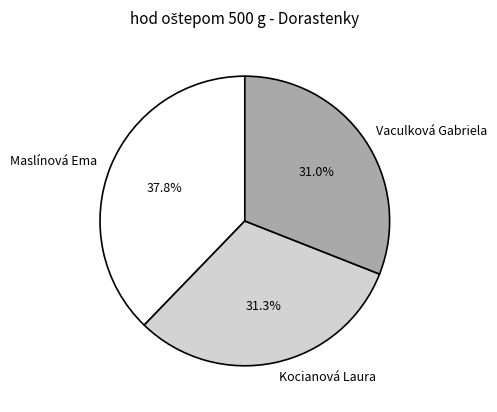

Count the number of slices in the pie.

3